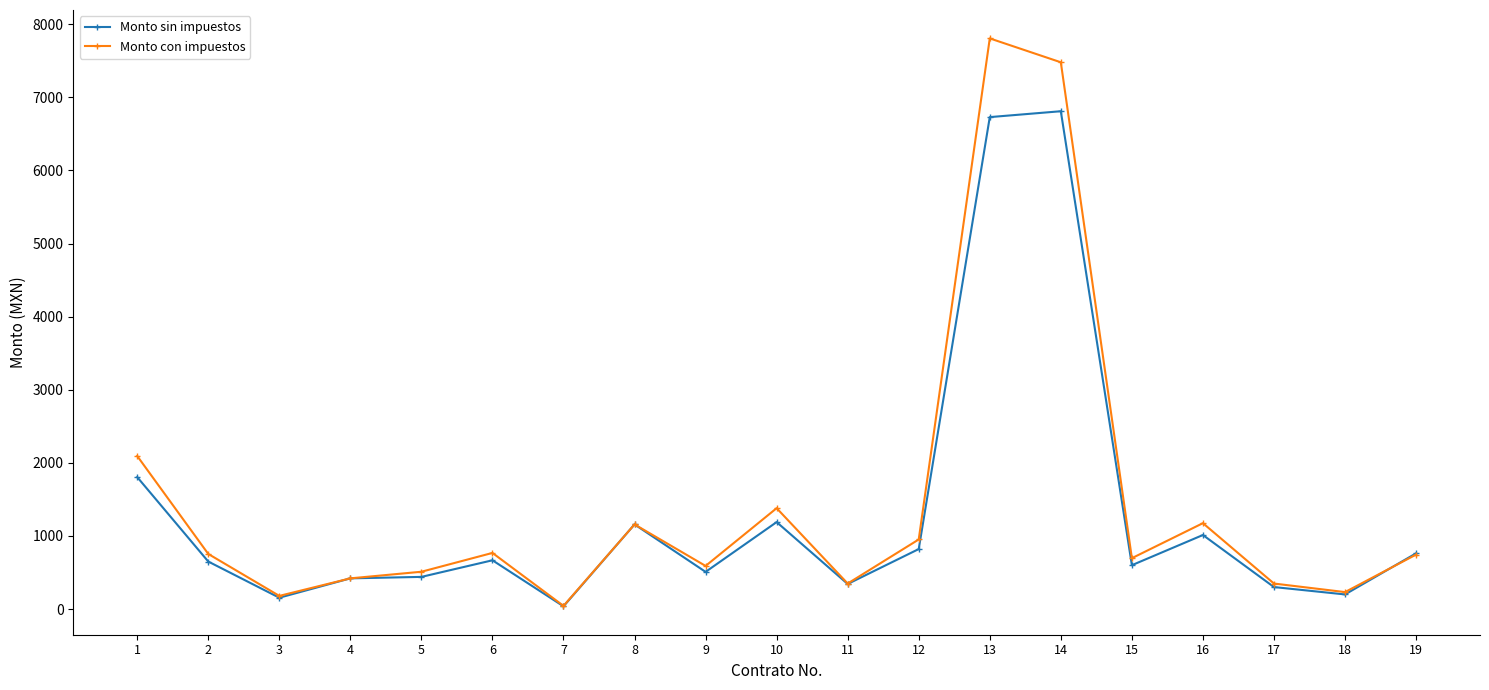

Is the value of Monto con impuestos at 8 greater than the value of Monto sin impuestos at 17?

Yes